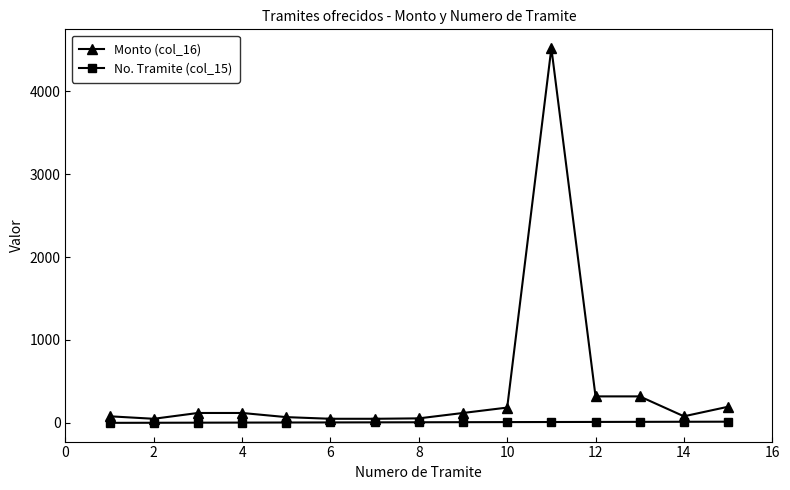

True or false: Monto (col_16) and No. Tramite (col_15) cross at least once.

False